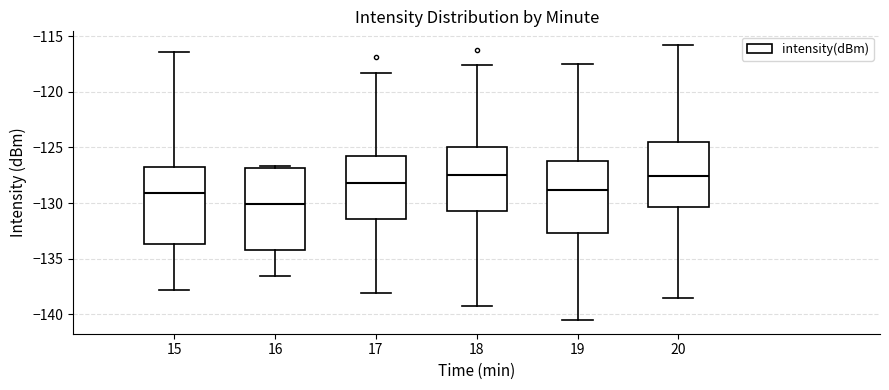

Which box has the lowest median line?

16